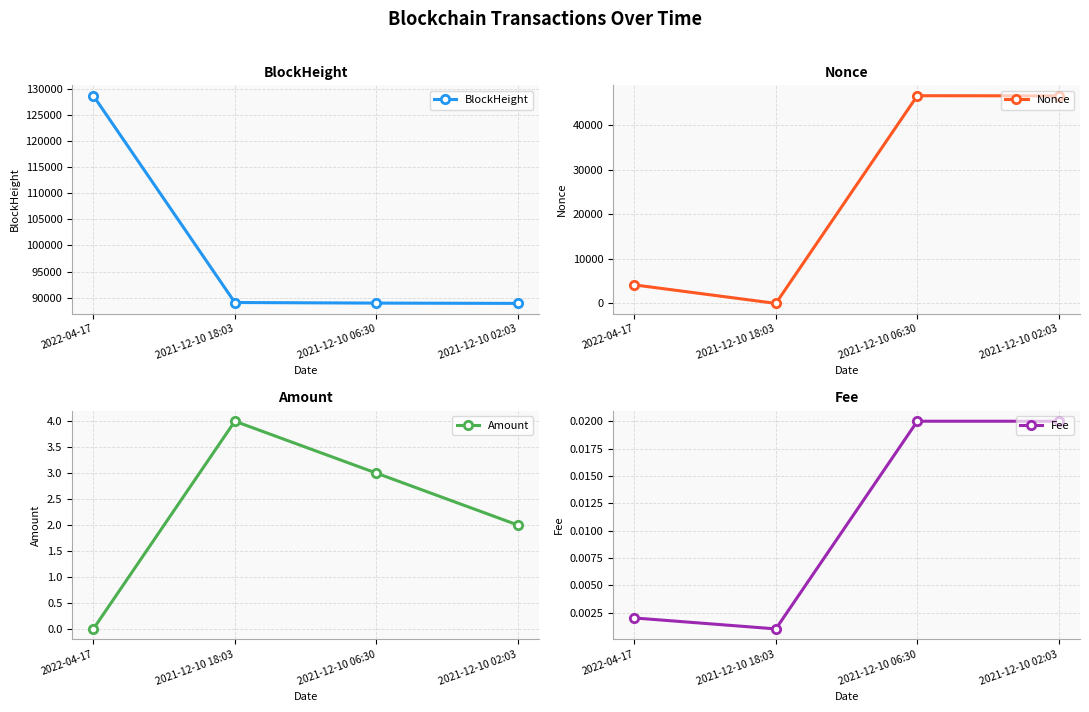

The value of BlockHeight at 2022-04-17 is 195071.6. True or false?

False